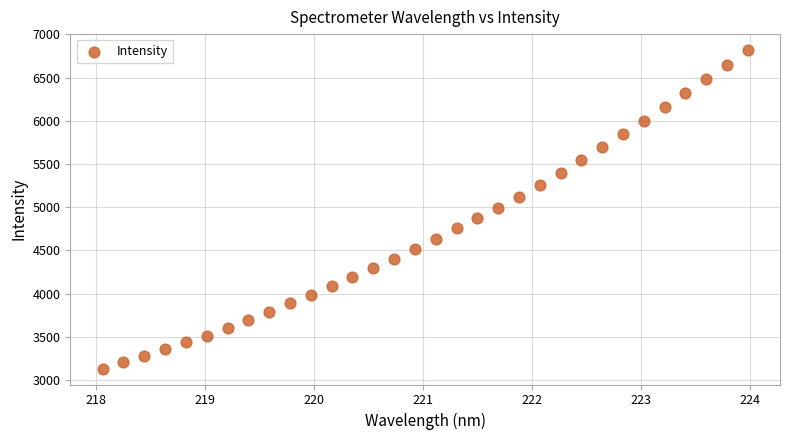

What is the range of Y values (max minus min)?

3685.6